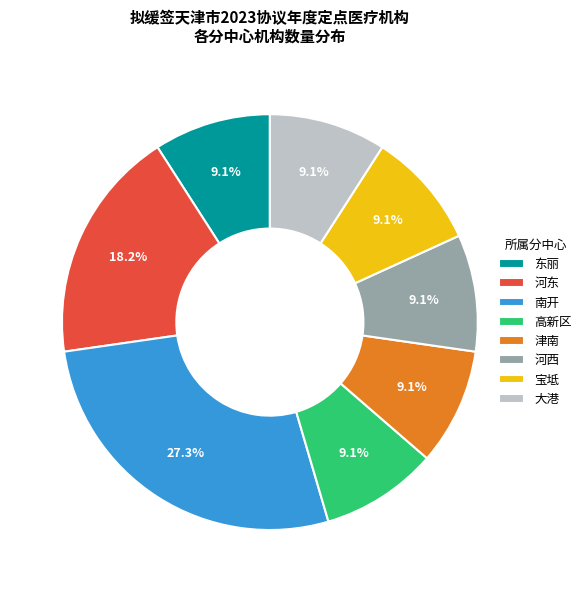

Approximately how many times larger is the value at 南开 compared to 河西?

3.0